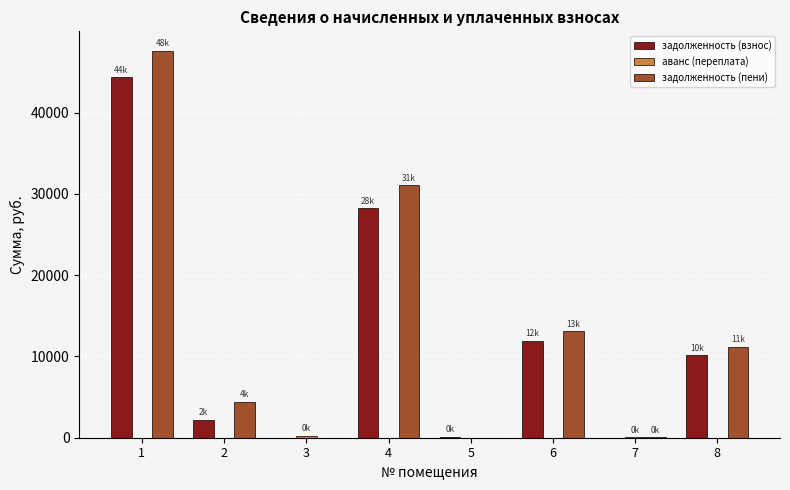

At which label does задолженность (пени) first exceed 11185?

1